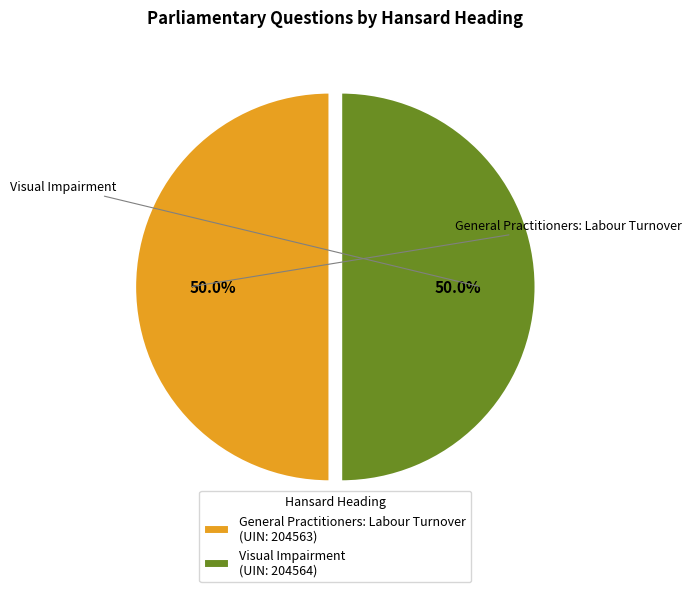

What is the total percentage of Visual Impairment (UIN: 204564) and General Practitioners: Labour Turnover (UIN: 204563)?

100.0%